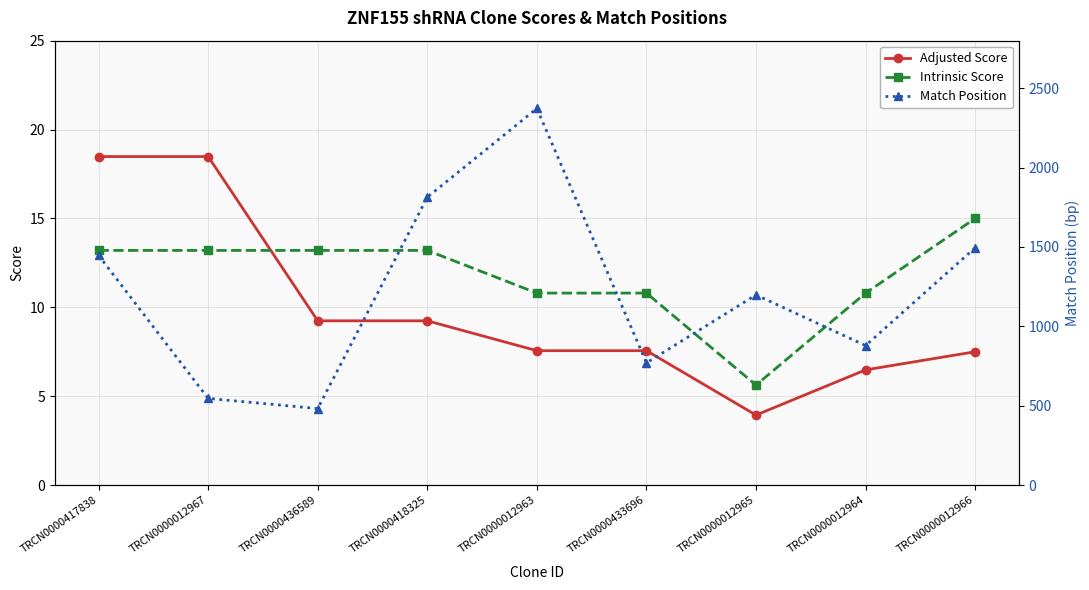

Is this an area chart (filled region under the line)?

No